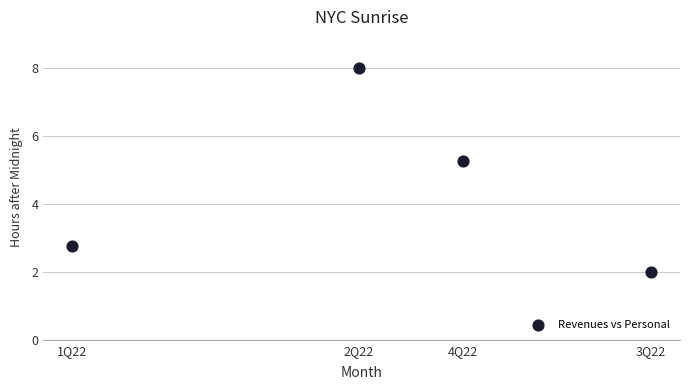

What Y value in the scatter plot is closest to 5?

5.3